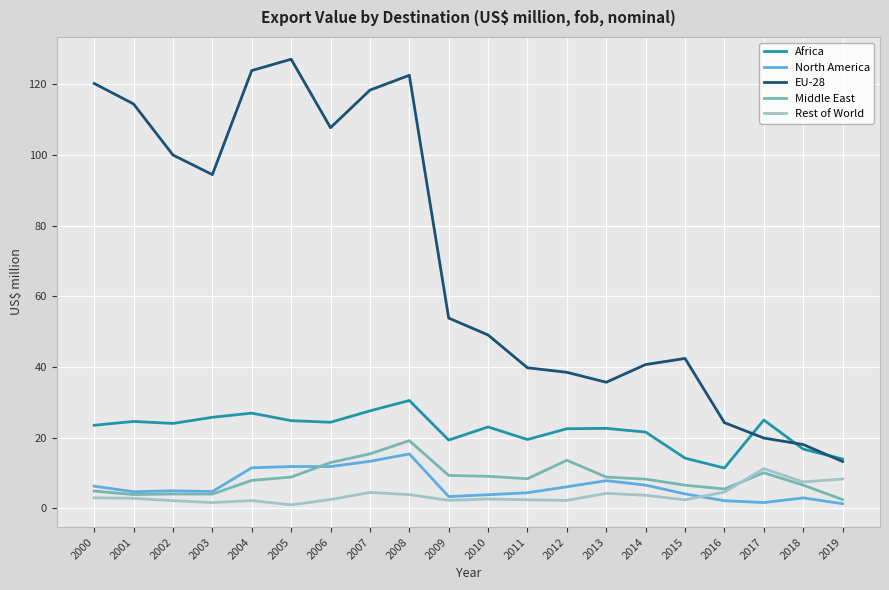

At which label does North America reach its peak?

2008